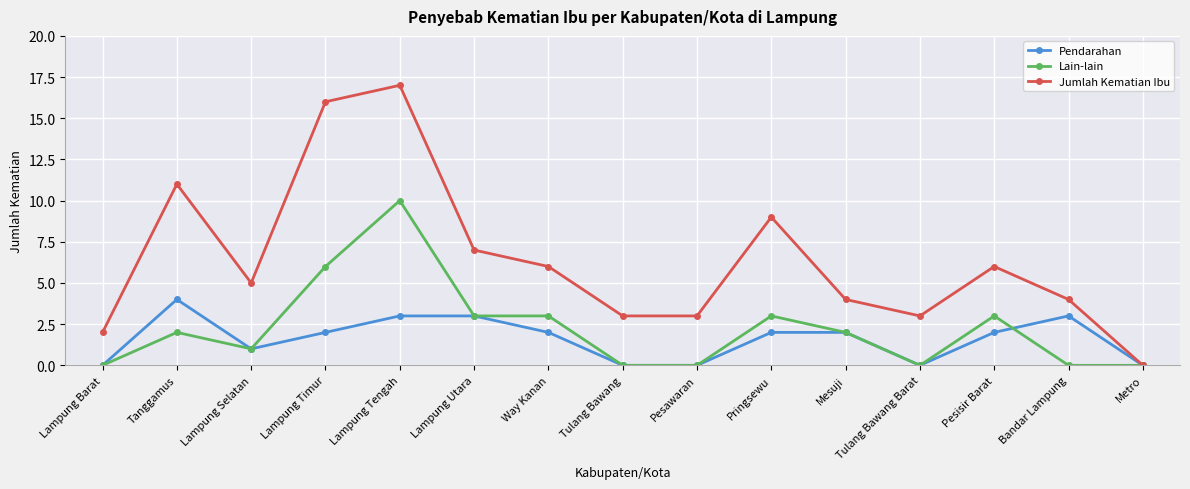

True or false: Pendarahan and Lain-lain cross at least once.

True